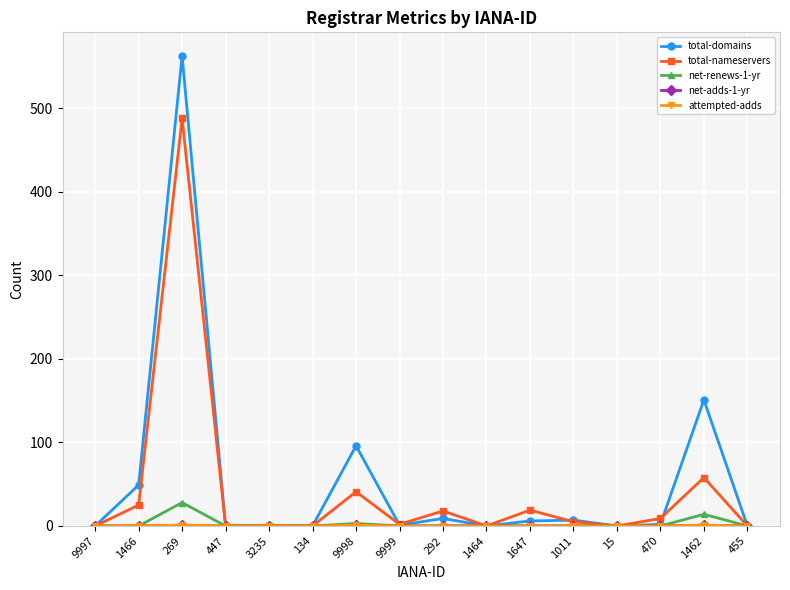

Does the chart have visible grid lines?

Yes